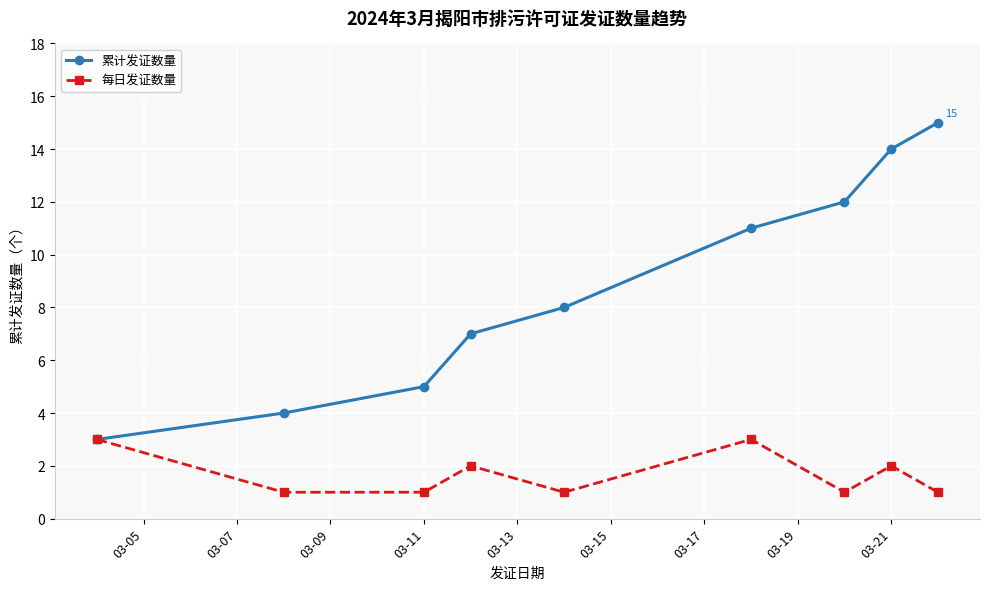

Which series has the widest spread of values?

累计发证数量